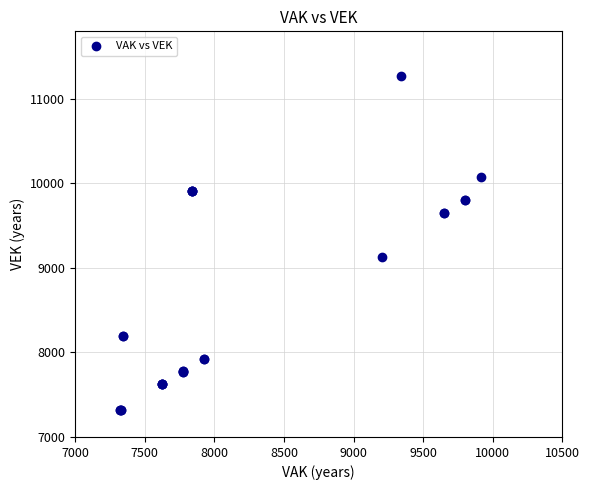

What Y value in the scatter plot is closest to 9295?

9128